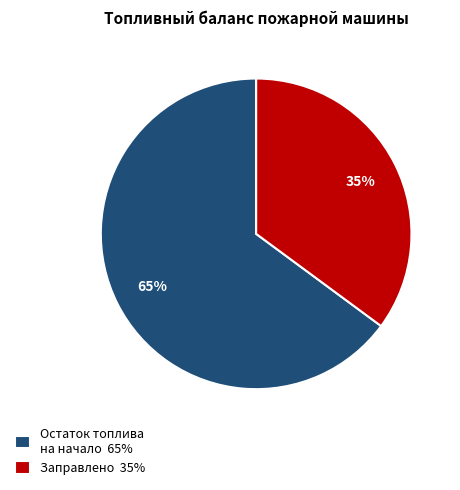

Combined, do Заправлено 35% and Остаток топлива на начало 65% account for over 50%?

Yes